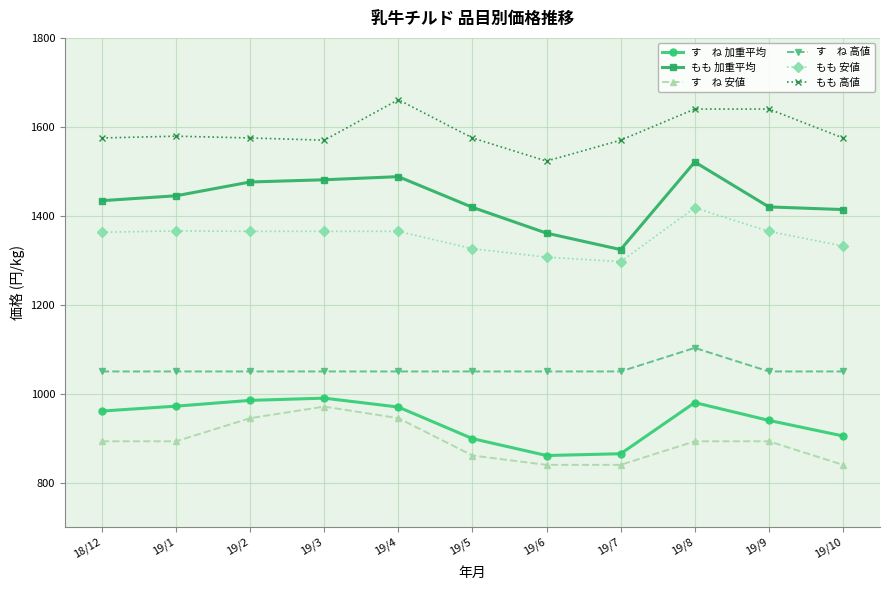

What is the label of the 4th point from the right?

19/7